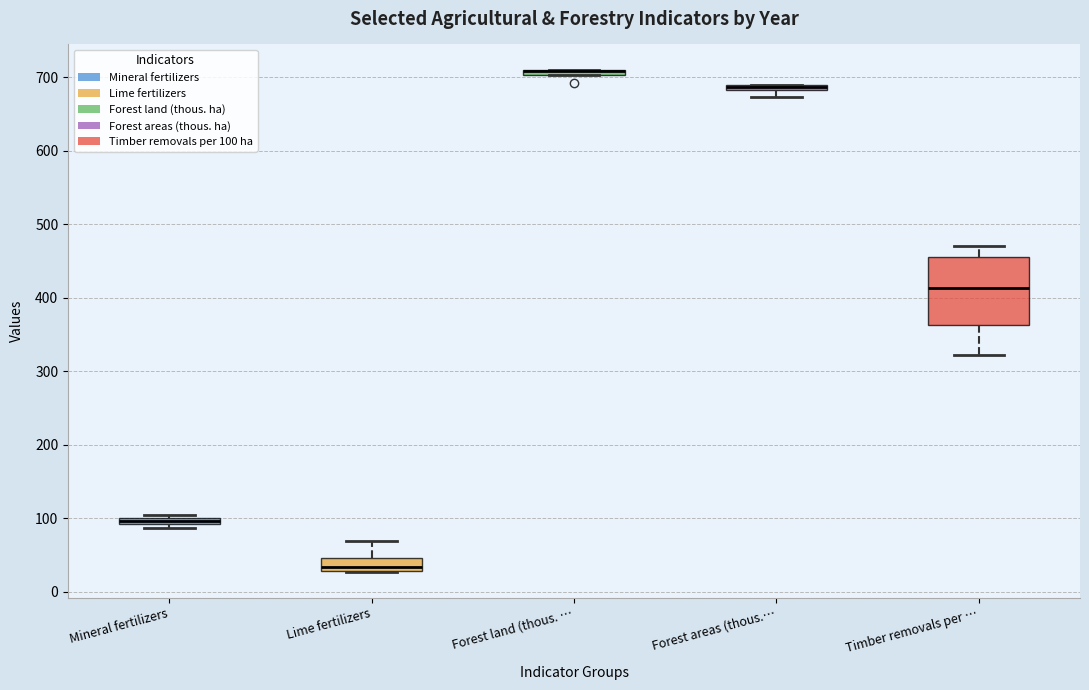

Comparing the boxes themselves (not the whiskers), which one is the tallest?

Timber removals per …